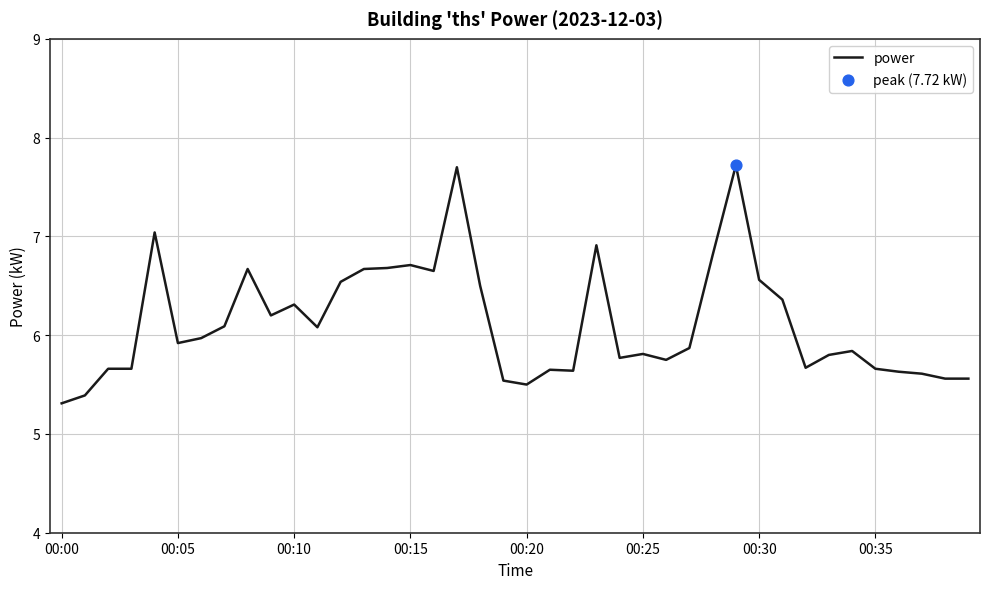

What is the minimum value shown in the chart?

5.3